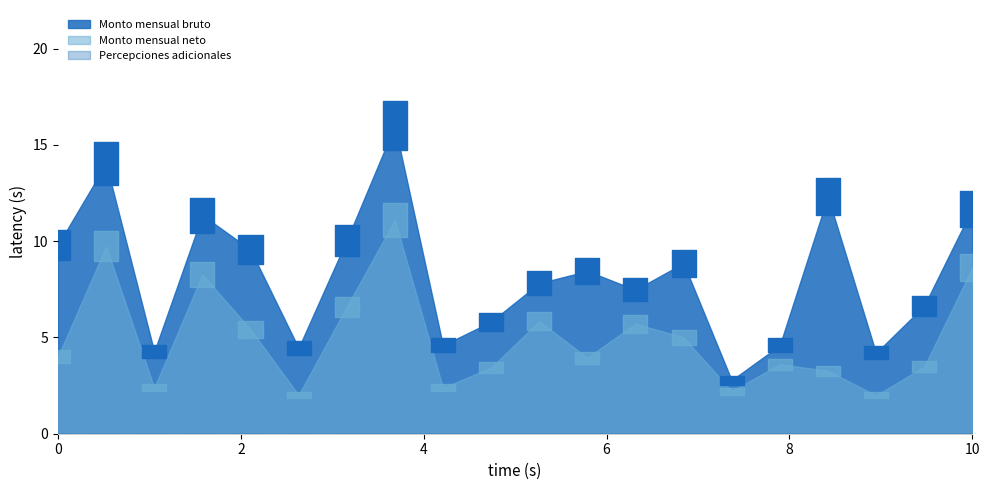

How many lines are shown in the chart?

3